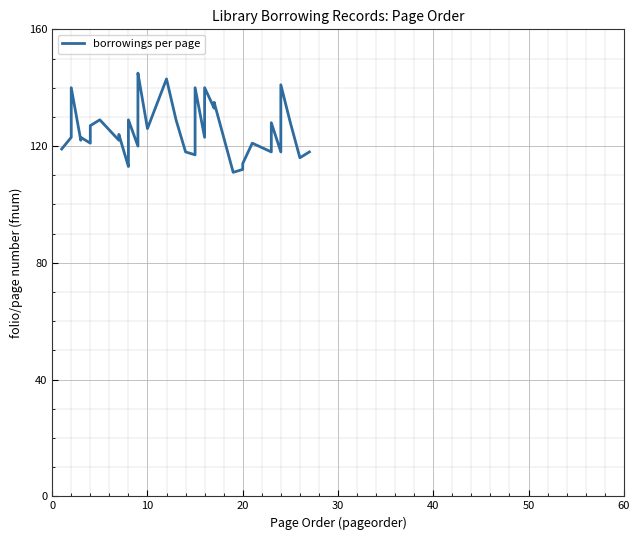

Reading left to right, what are all the values shown in this chart?

119	123	140	122	123	121	127	129	122	124	113	114	129	120	140	142	144	145	126	143	129	118	117	140	123	140	133	135	111	112	114	121	118	121	128	118	141	128	116	118